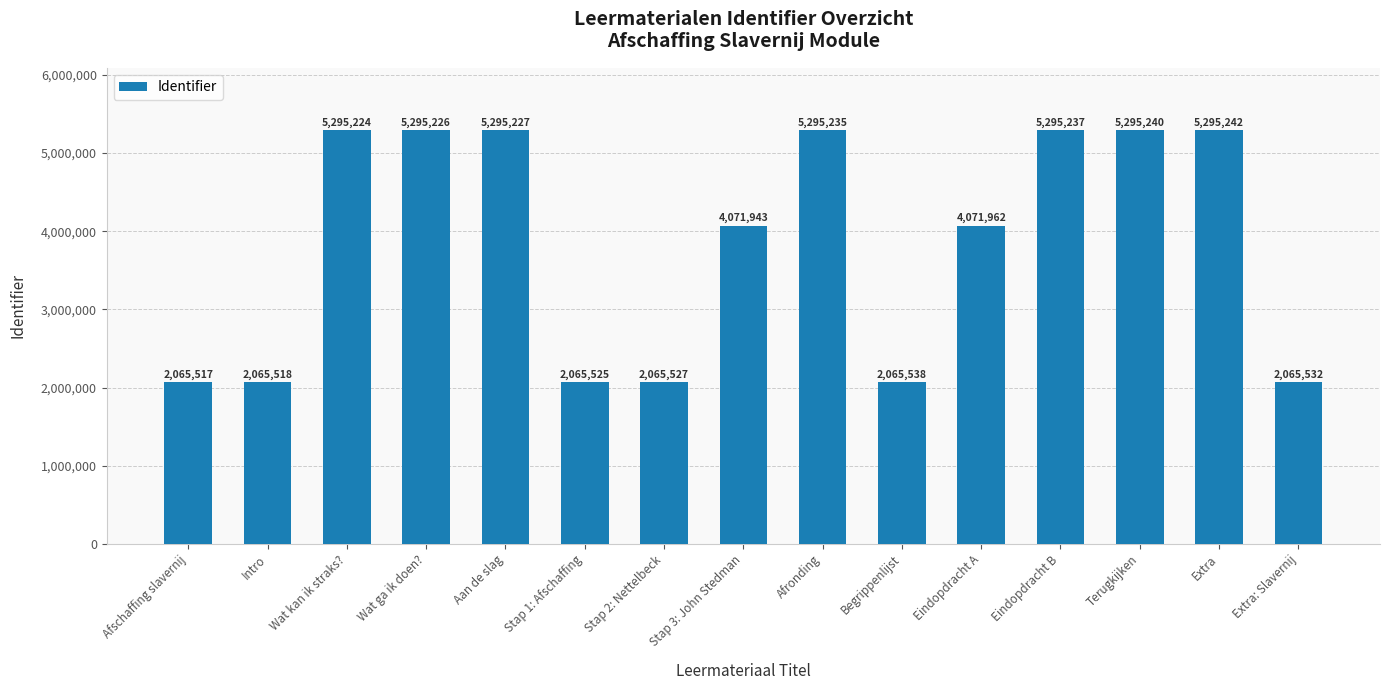

What is the value of the 14th bar from the left?

5295242